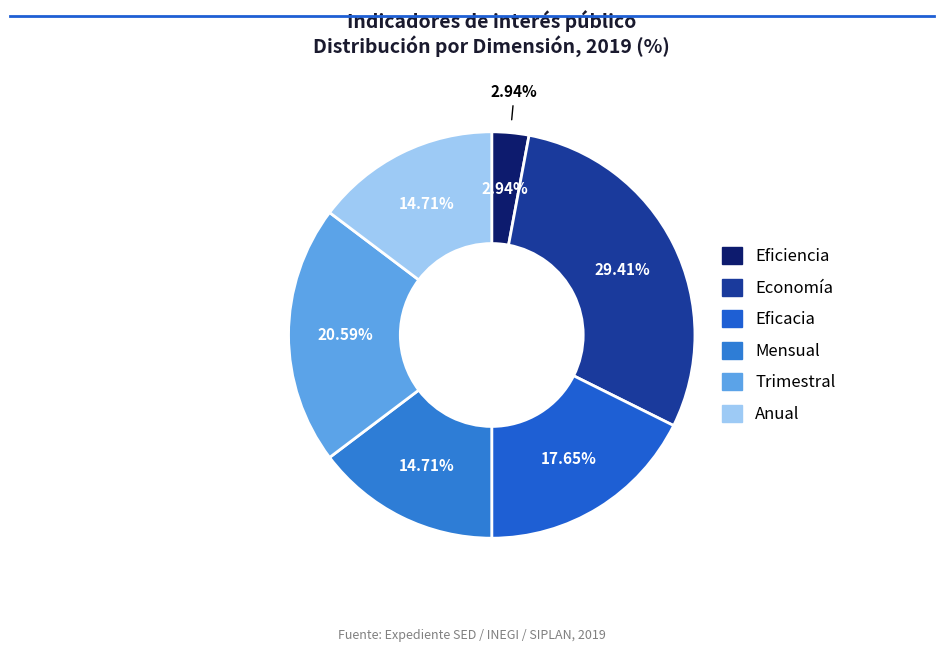

Is there any slice that represents more than half of the pie?

No